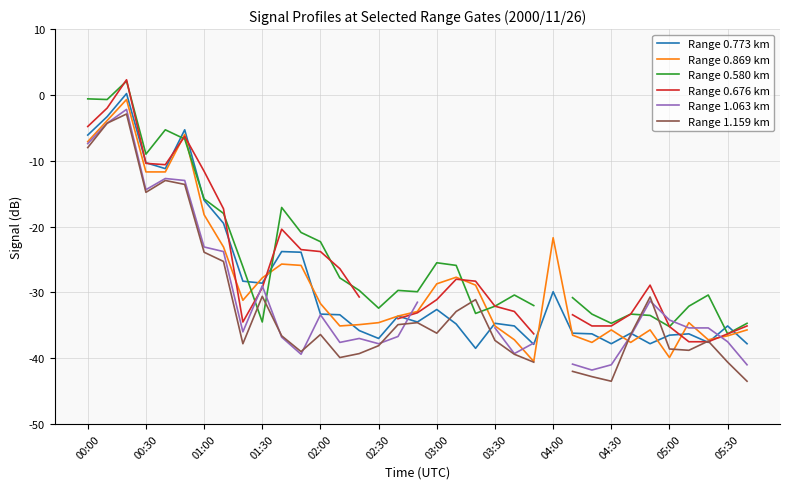

True or false: Range 0.773 km has a value of -34.7 at 03:30.

True